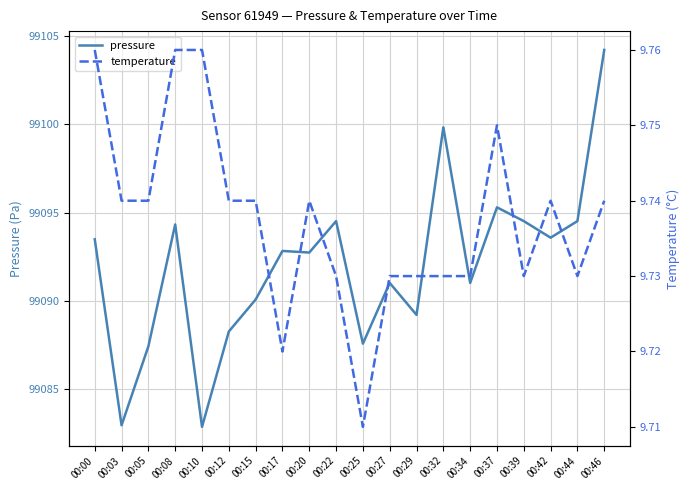

What is the sum of the temperature values at 00:32 and 00:00?

19.5